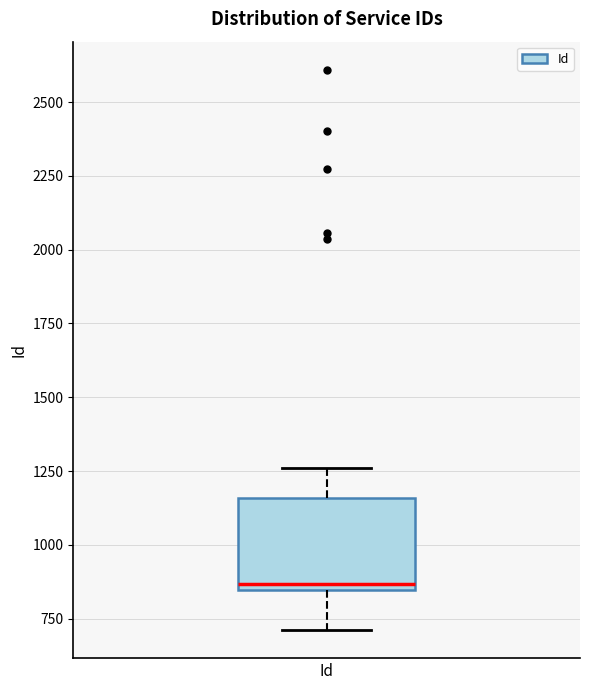

Read this box plot against the y-axis: the position of the median line, the range covered by the box, and the ends of both whiskers. The values are not printed on the chart, so give them approximately, as read against the axis.

median 850 (just above the box's lower edge), box 850 to 1150, whiskers 700 to 1250